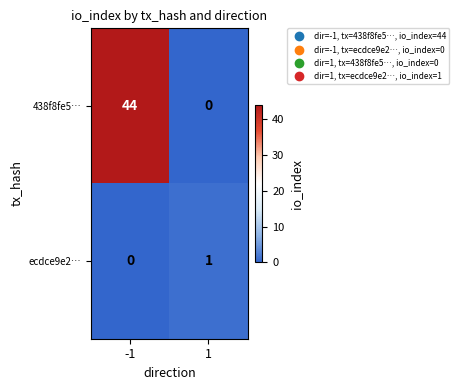

What is the sum of all 438f8fe5… values?

44